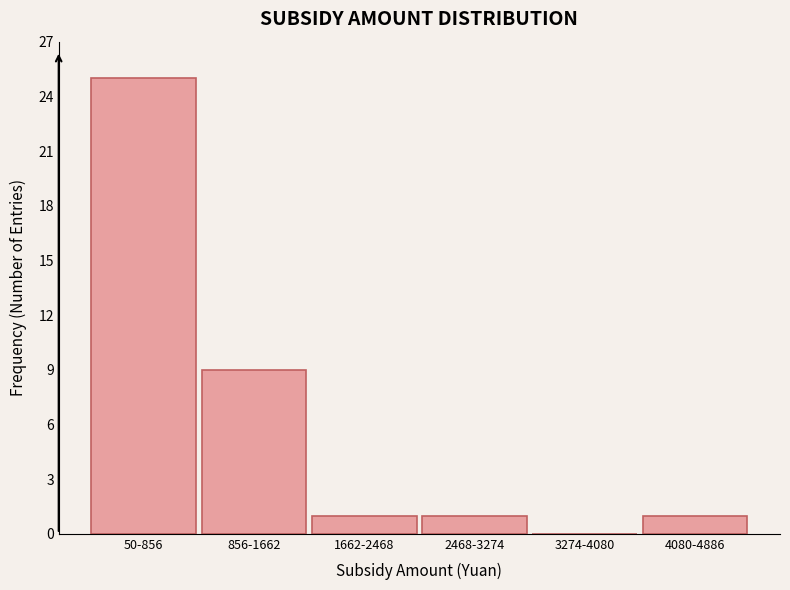

Reading right to left, what are all the values shown in this chart?

4080-4886=1	3274-4080=0	2468-3274=1	1662-2468=1	856-1662=9	50-856=25